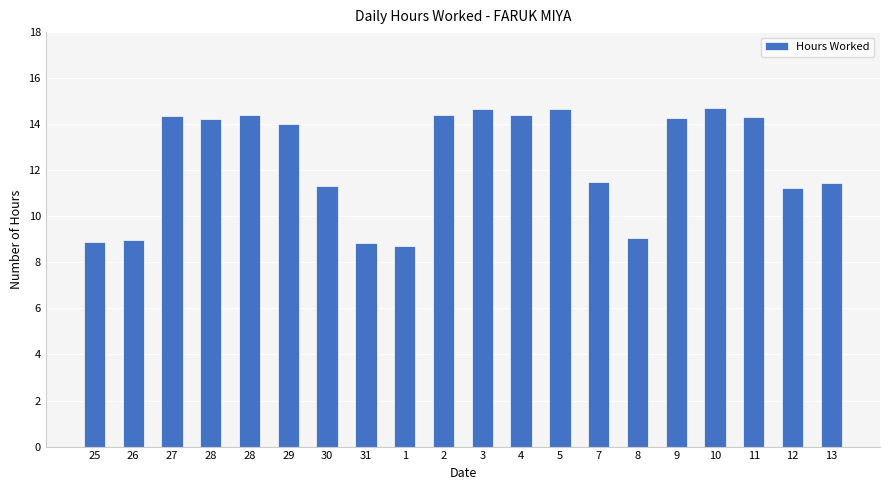

How many categories are shown in the chart?

20